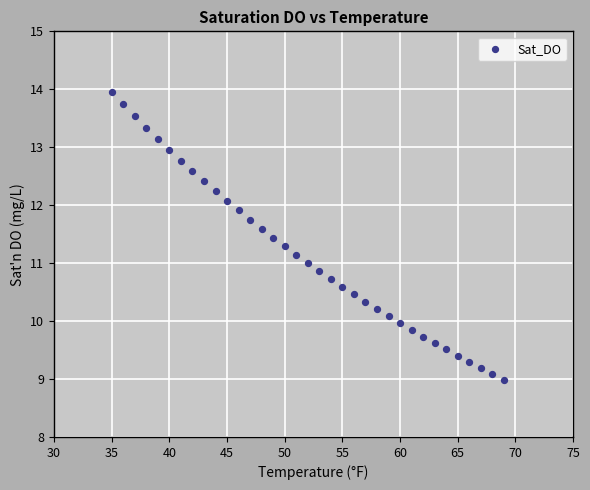

What is the range of X values (max minus min)?

34.0